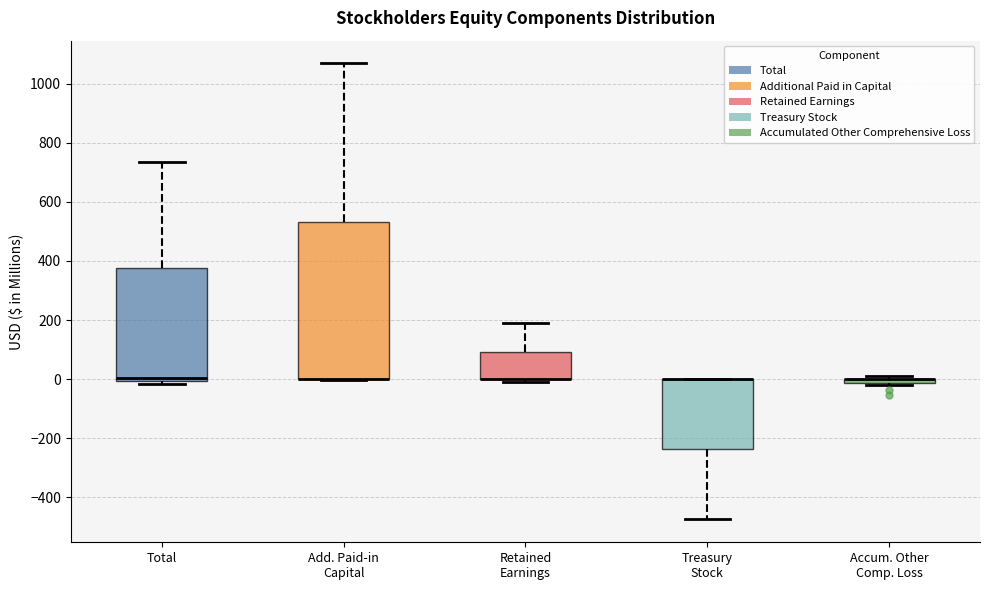

Where is the upper edge of the box for Total on the y-axis? The values are not printed on the chart, so give them approximately, as read against the axis.

380